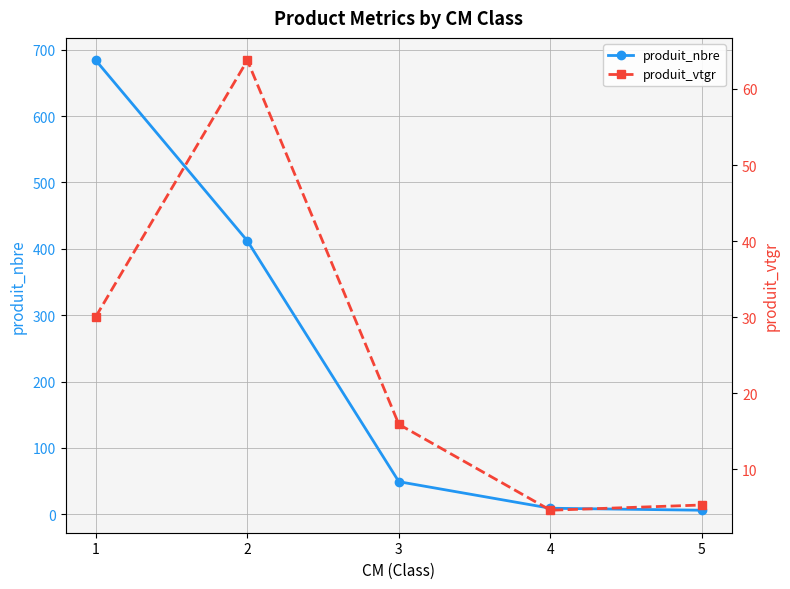

Rank the series by their average value, from highest to lowest.

produit_nbre, produit_vtgr